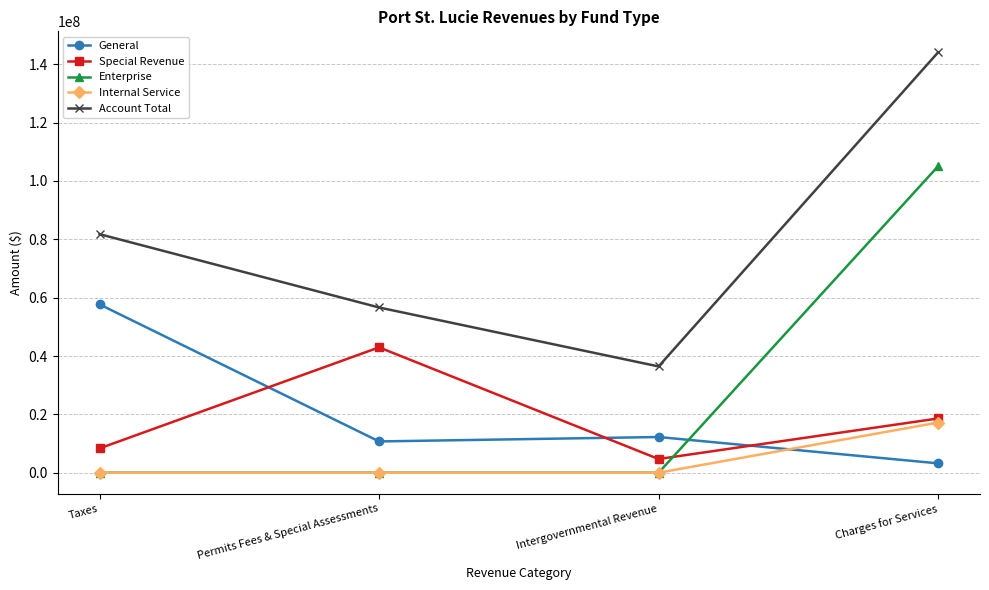

What is the label of the 2nd point from the right?

Intergovernmental Revenue